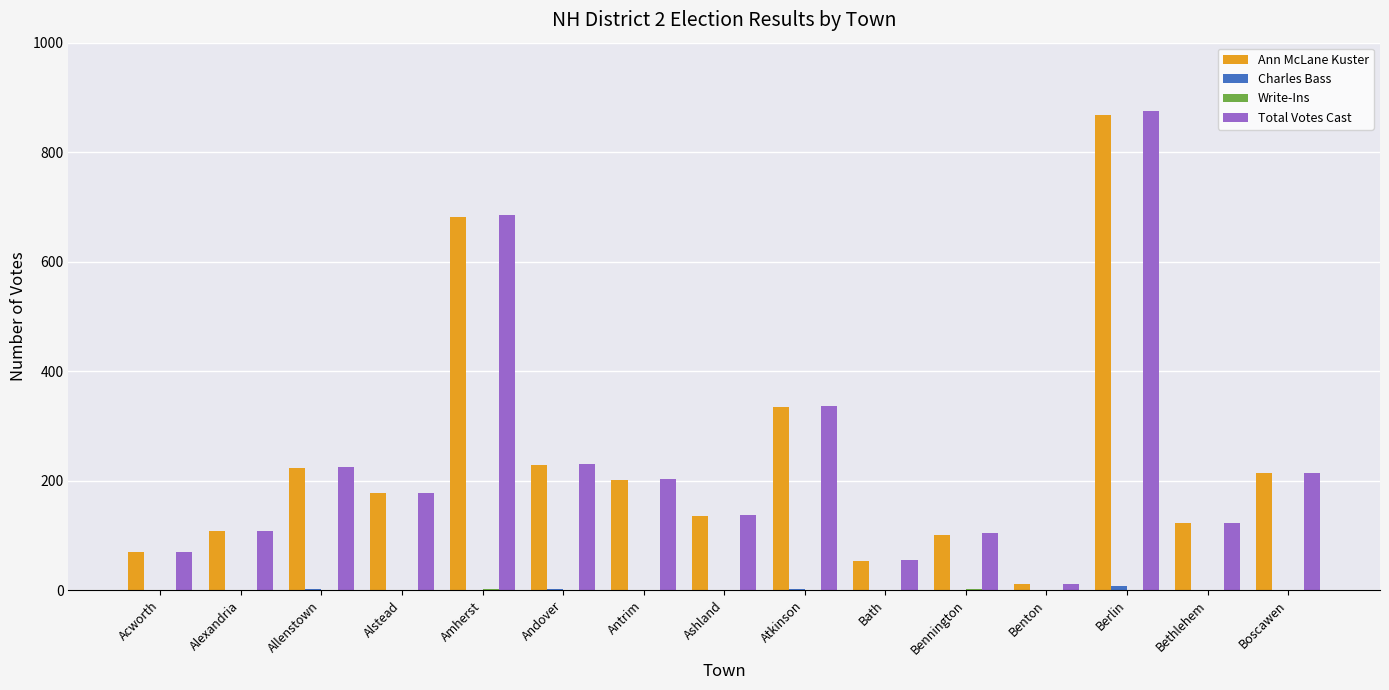

What is the sum of the Ann McLane Kuster values at Alexandria and Bethlehem?

232